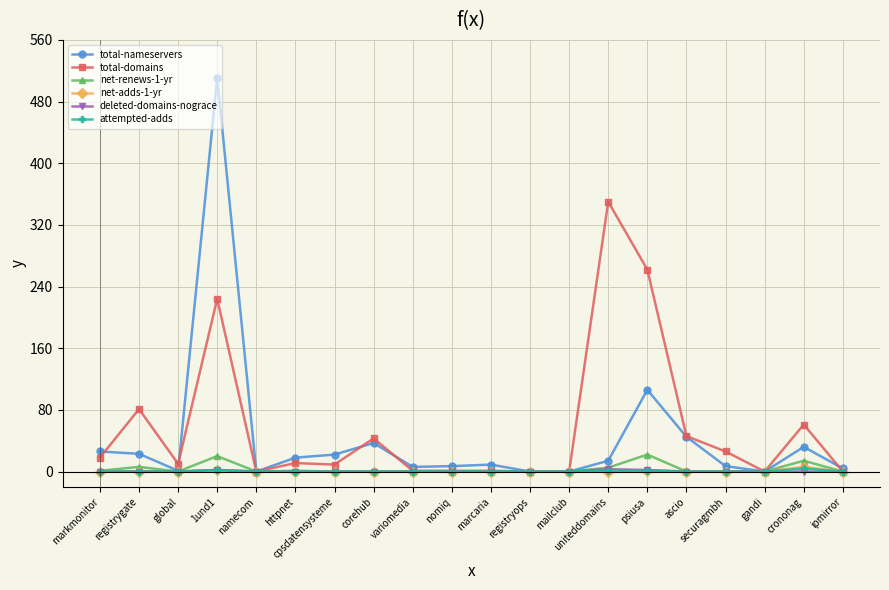

At which category does the chart reach its peak across all series?

1und1